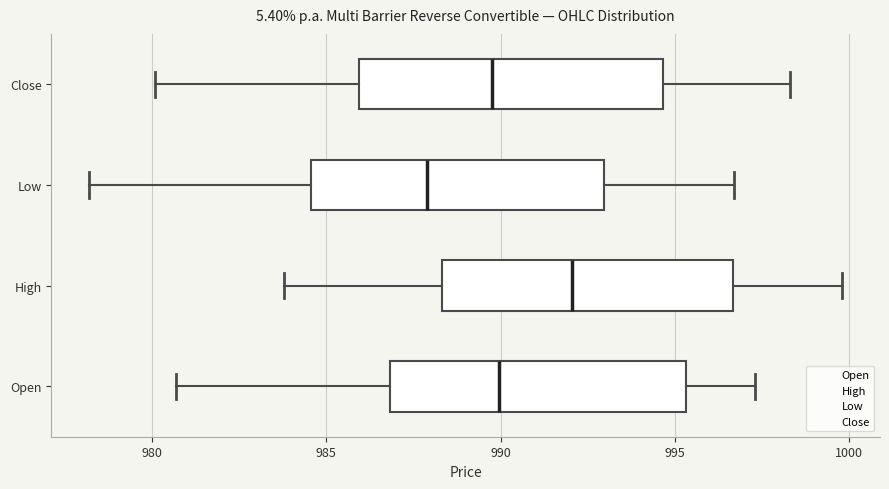

Where is the left edge of the box for Close on the x-axis? The values are not printed on the chart, so give them approximately, as read against the axis.

986.0